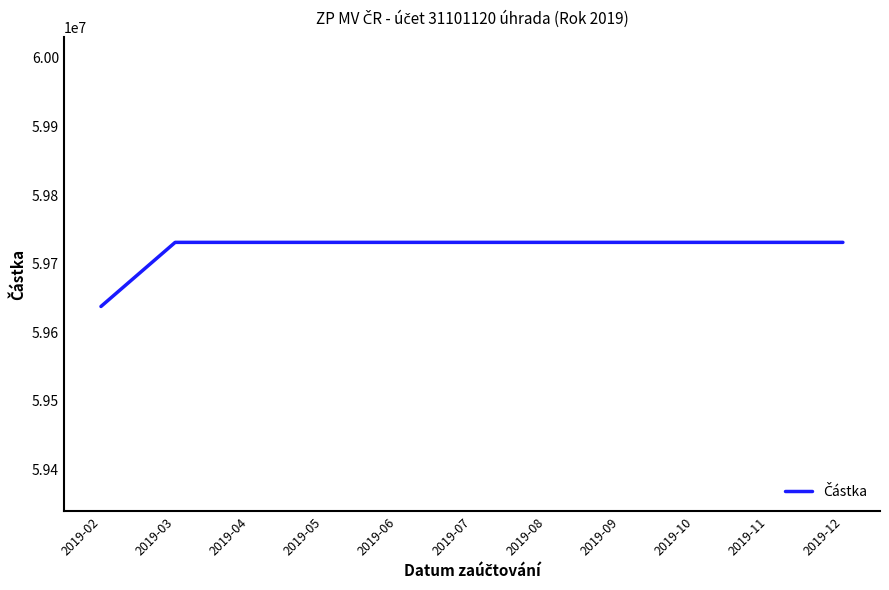

Which category has the lowest value across all series?

2019-02